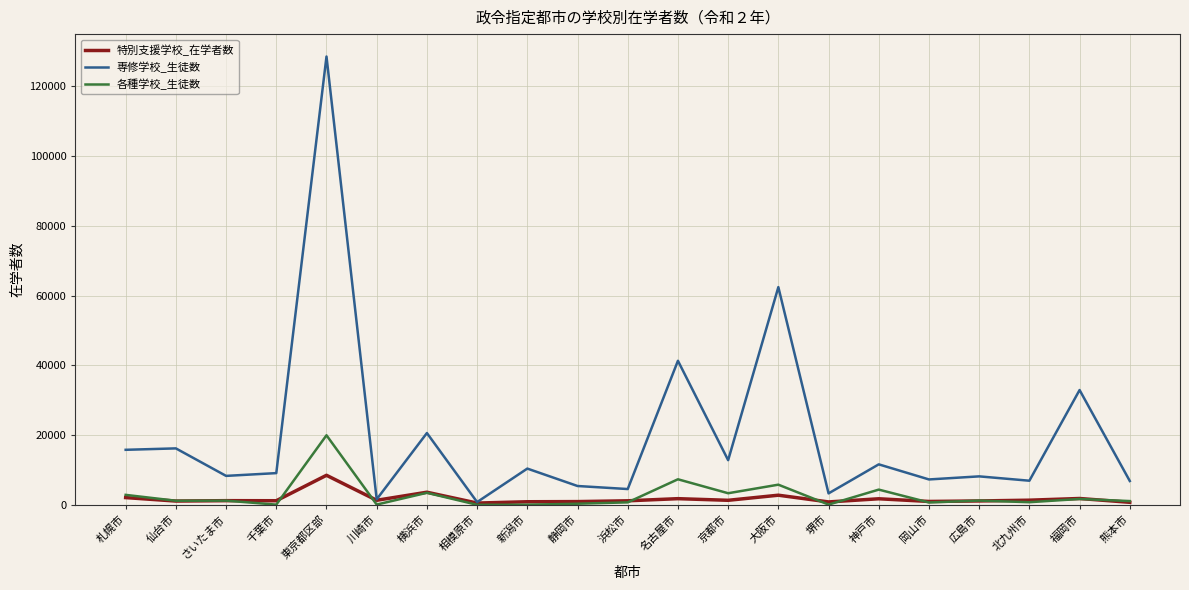

True or false: 専修学校_生徒数 has a value of 32916 at 福岡市.

True